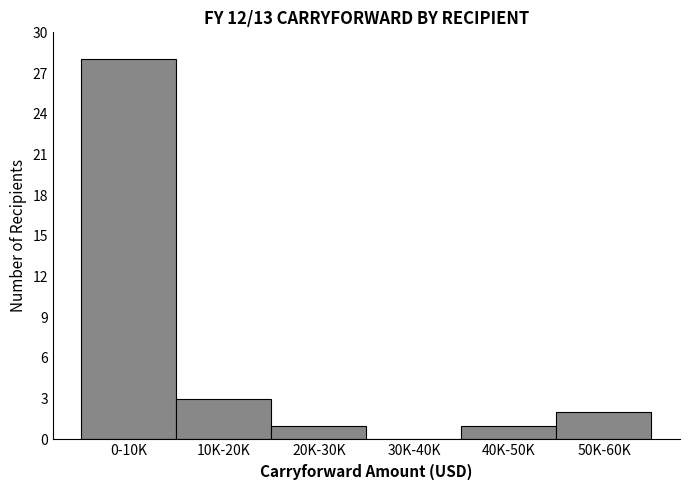

Reading right to left, extract all data points from this chart.

50K-60K=2	40K-50K=1	30K-40K=0	20K-30K=1	10K-20K=3	0-10K=28